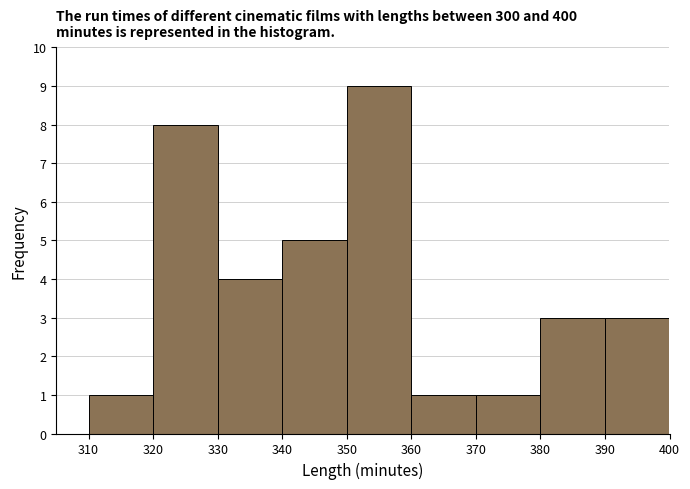

Reading left to right, transcribe this chart: for each bar, give the range it covers on the x-axis and its height. The values are not printed on the chart, so give them approximately, as read against the axis.

310 to 320: 1
320 to 330: 8
330 to 340: 4
340 to 350: 5
350 to 360: 9
360 to 370: 1
370 to 380: 1
380 to 390: 3
390 to 400: 3